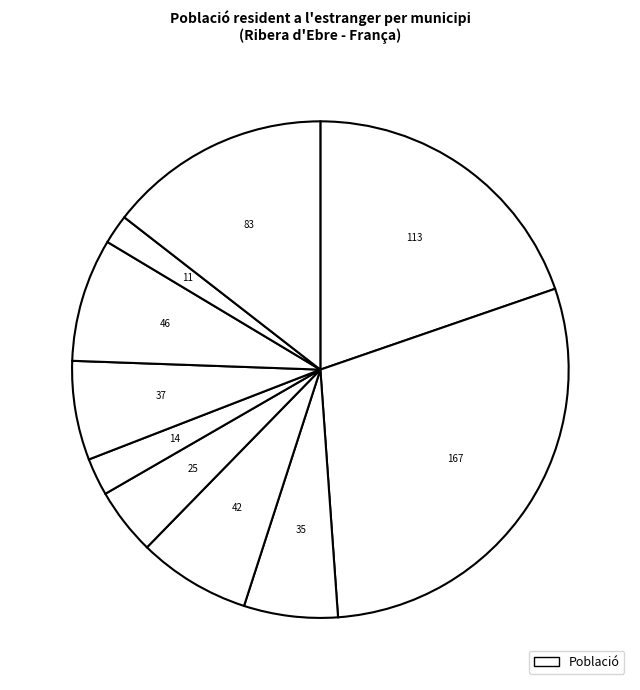

How many slices are in this pie chart?

10